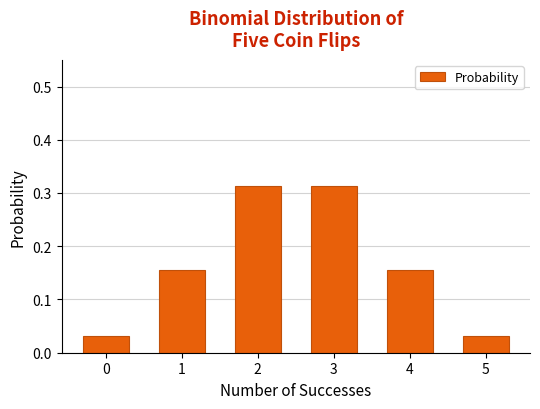

Between 1 and 3, which is larger?

3